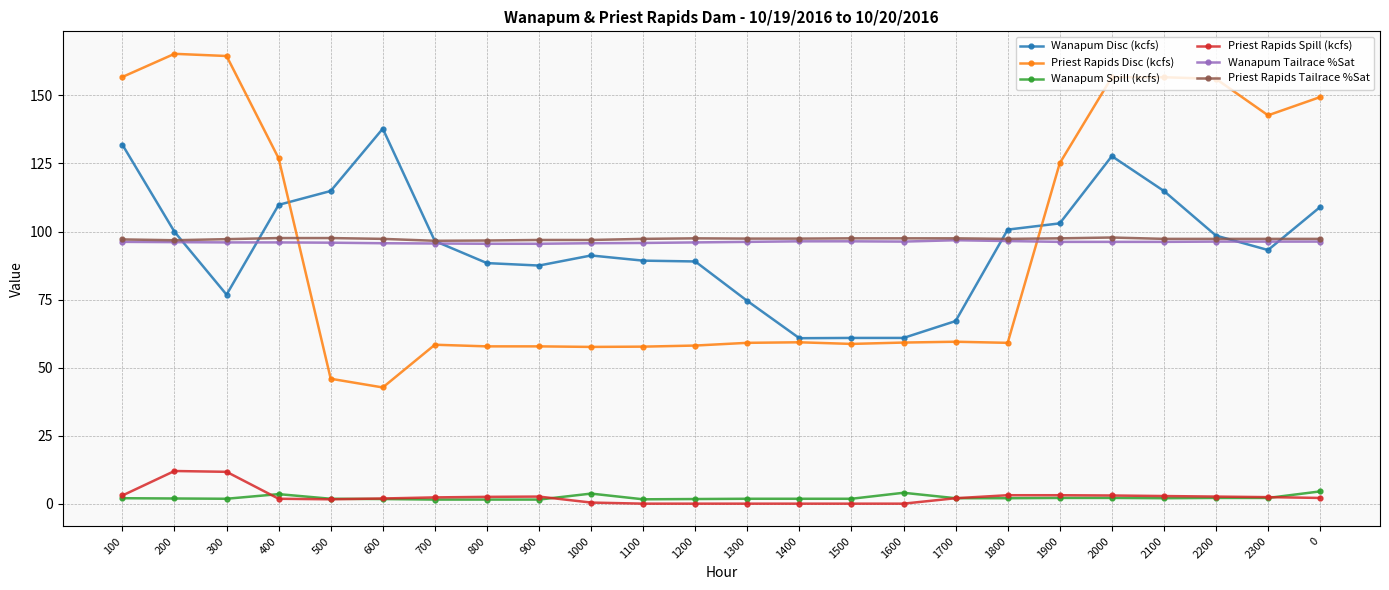

The Priest Rapids Tailrace %Sat series shows 128.3 at 200. True or false?

False